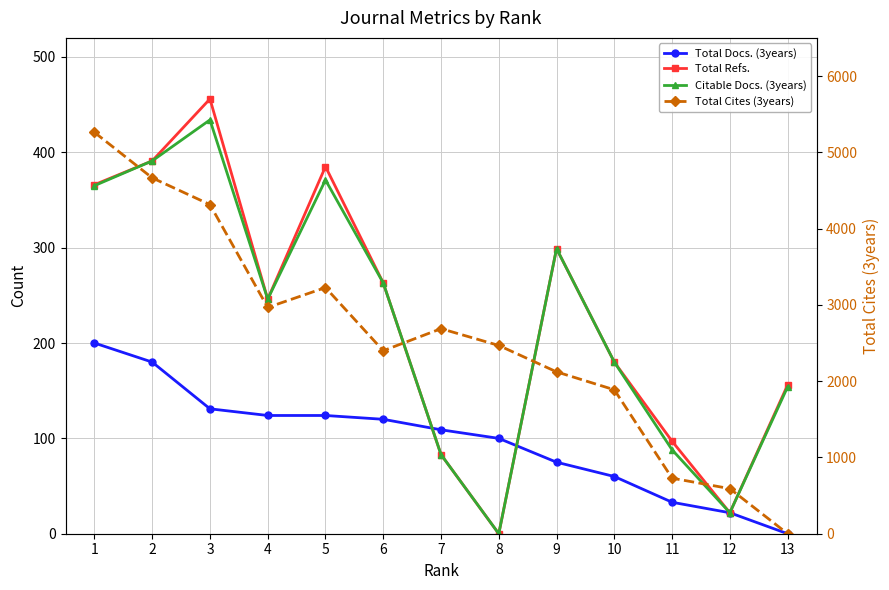

Reading left to right, what are all the values shown in this chart?

Total Docs. (3years): 1=200	2=180	3=131	4=124	5=124	6=120	7=109	8=100	9=75	10=60	11=33	12=22	13=0
Total Refs.: 1=366	2=391	3=456	4=246	5=385	6=263	7=83	8=0	9=299	10=180	11=97	12=22	13=156
Citable Docs. (3years): 1=365	2=391	3=434	4=246	5=371	6=263	7=83	8=0	9=299	10=180	11=88	12=22	13=154
Total Cites (3years): 1=5262	2=4665	3=4315	4=2966	5=3227	6=2399	7=2688	8=2468	9=2122	10=1887	11=728	12=591	13=0